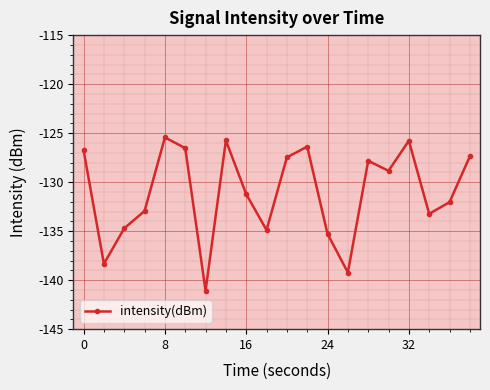

Count the number of values greater than -128.

9